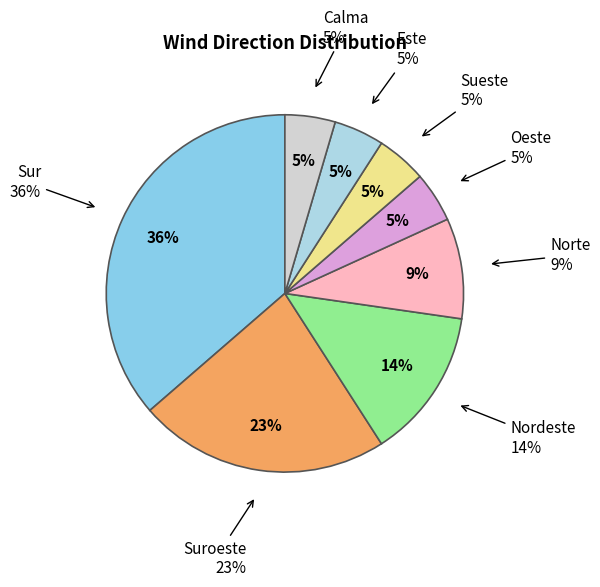

Is it true that Calma is 1% of the pie?

False